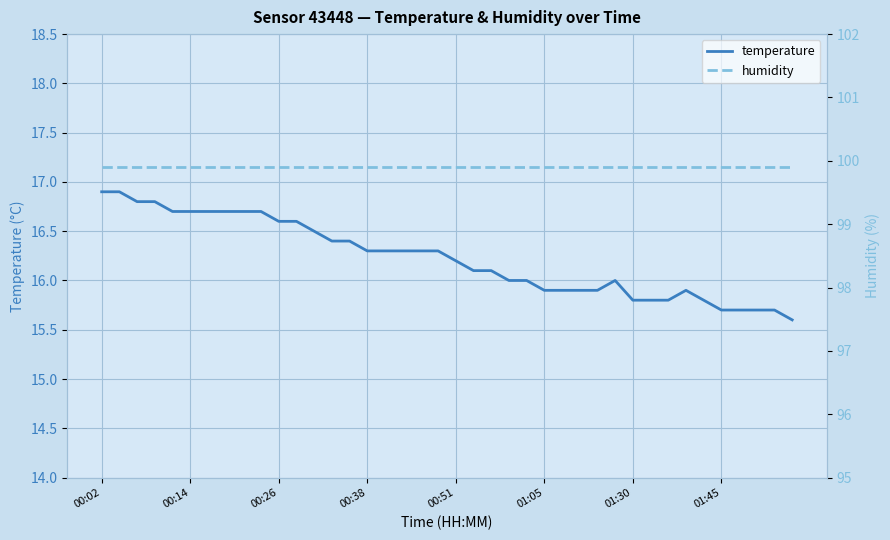

What position from the left is 28?

29